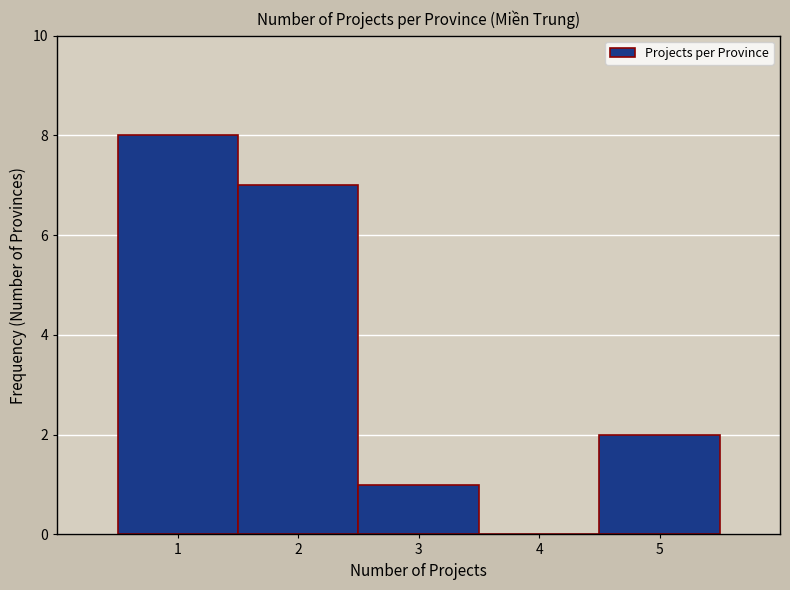

Reading left to right, list every bar in this chart as the range it spans on the x-axis followed by its height. The values are not printed on the chart, so give them approximately, as read against the axis.

0.5 to 1.5: 8
1.5 to 2.5: 7
2.5 to 3.5: 1
3.5 to 4.5: 0
4.5 to 5.5: 2